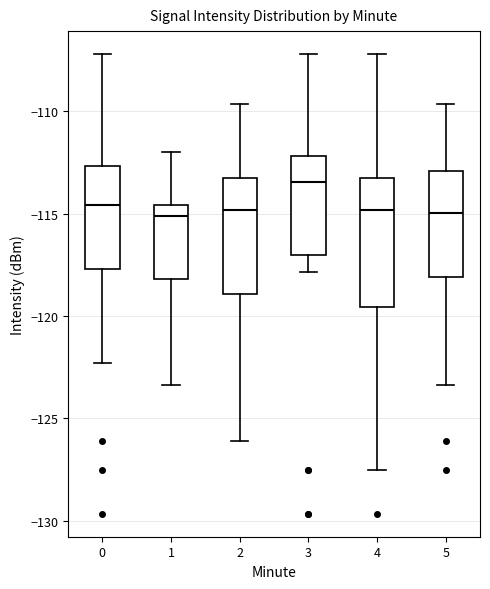

Where does the lower whisker of the box at x = 1 end on the y-axis? The values are not printed on the chart, so give them approximately, as read against the axis.

-123.5